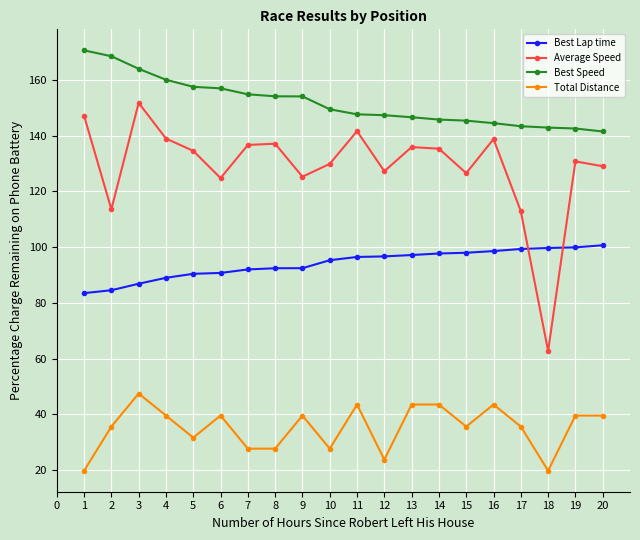

What is the spread (max minus min) of values at 11?

104.1